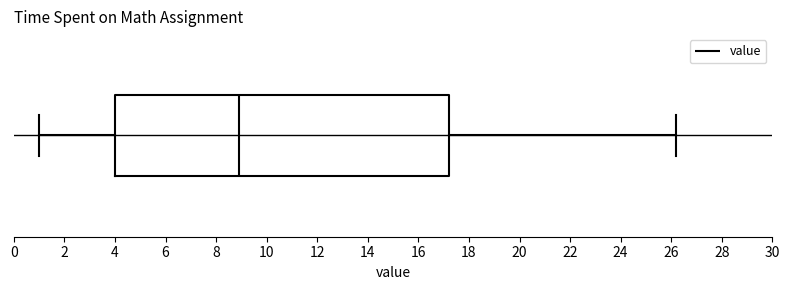

Read this box plot against the x-axis: the position of the median line, the range covered by the box, and the ends of both whiskers. The values are not printed on the chart, so give them approximately, as read against the axis.

median 9.0, box 4.0 to 17.2, whiskers 1.0 to 26.2